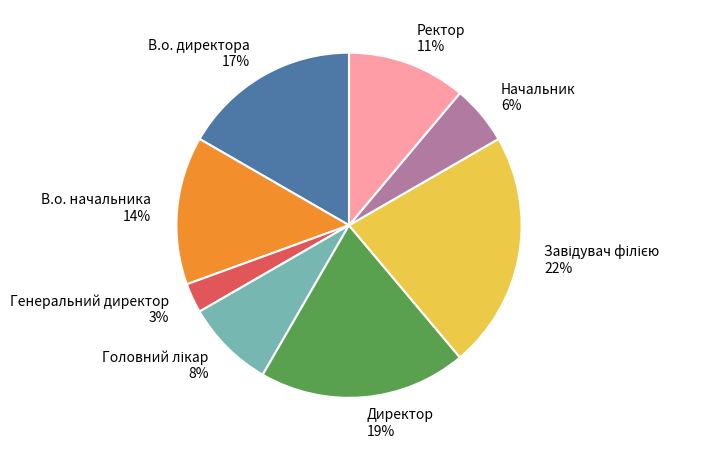

To the nearest percent, what is the average slice percentage?

12%